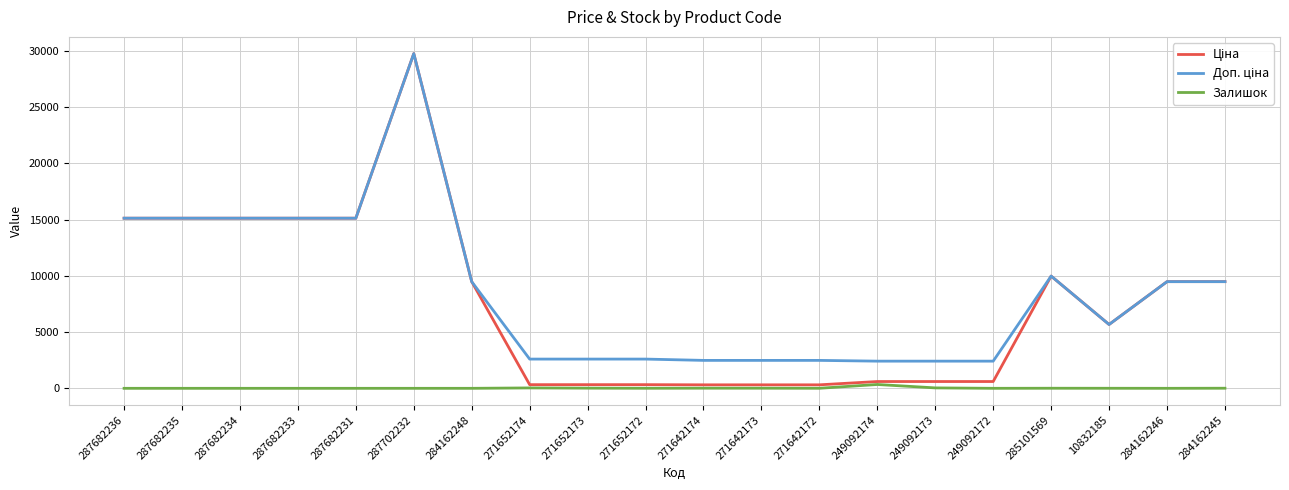

At which category is the sum across all series the highest?

287702232